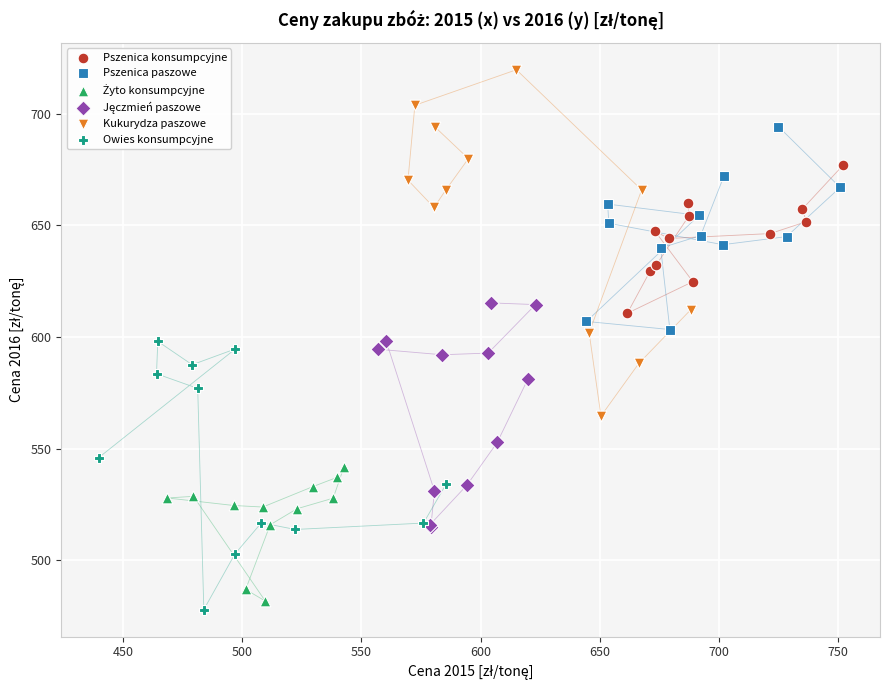

Which series contains the highest Y value?

Kukurydza paszowe